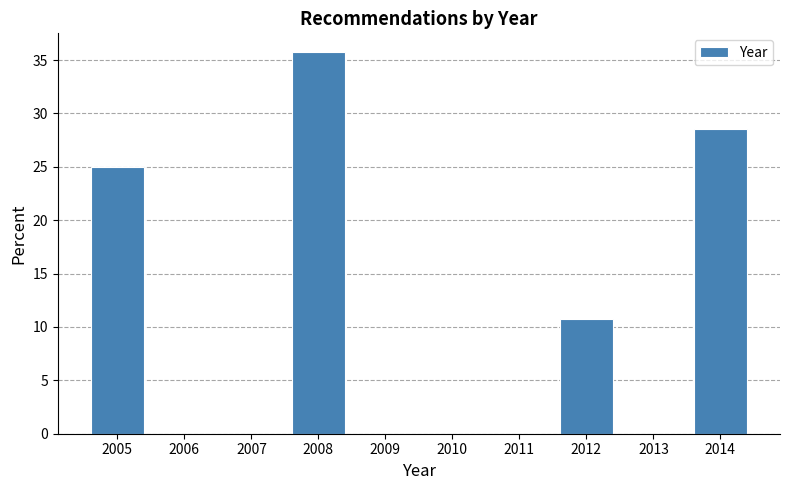

Over which range of the x-axis is the bar tallest?

2007.5 to 2008.5